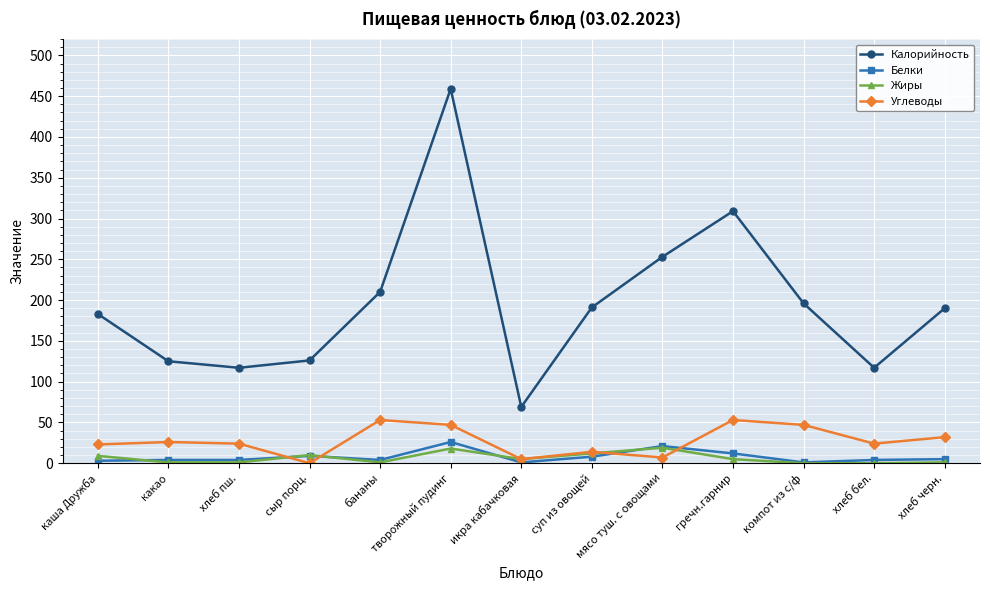

How many data points does each series have?

13